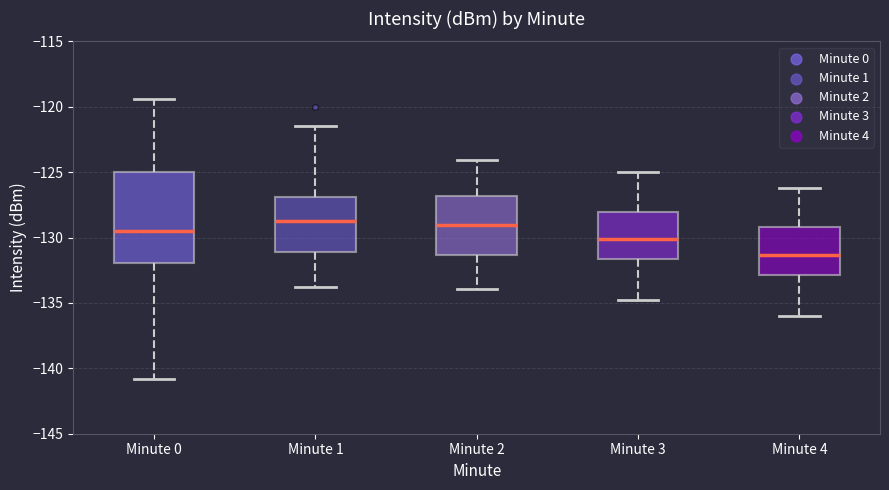

Where is the upper edge of the box for Minute 2 on the y-axis? The values are not printed on the chart, so give them approximately, as read against the axis.

-127.0